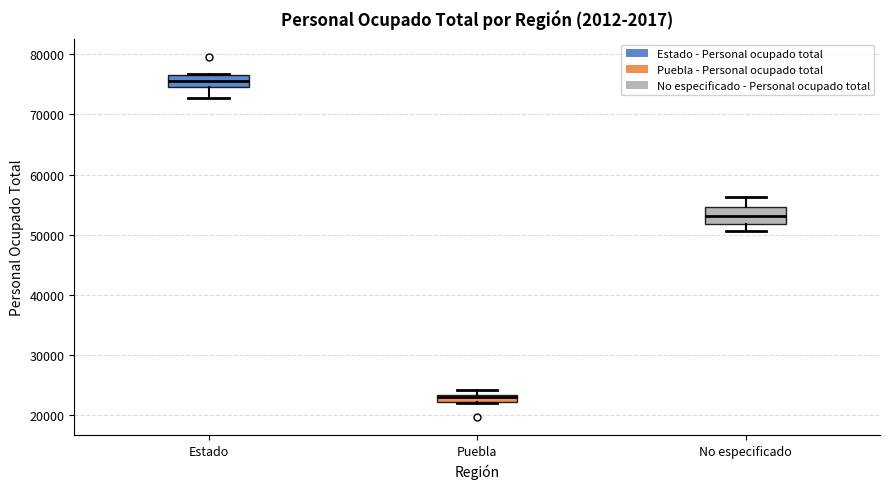

Where does the lower whisker of the box for No especificado end on the y-axis? The values are not printed on the chart, so give them approximately, as read against the axis.

51000